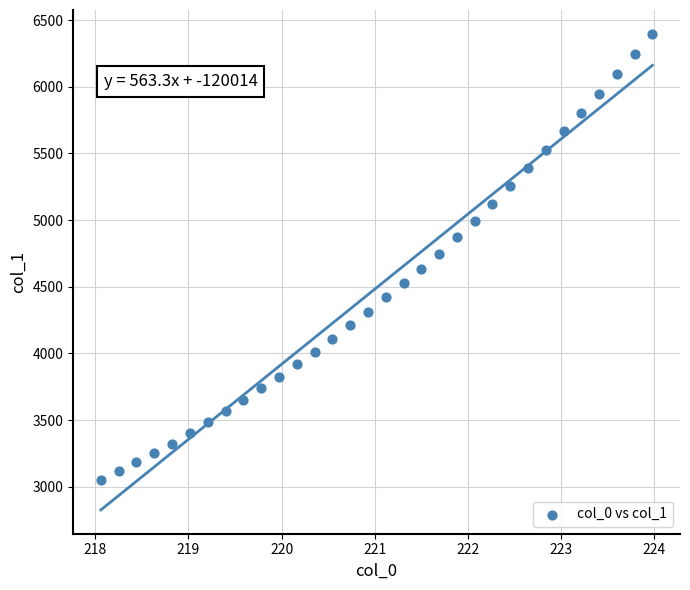

What is the range of Y values (max minus min)?

3346.2